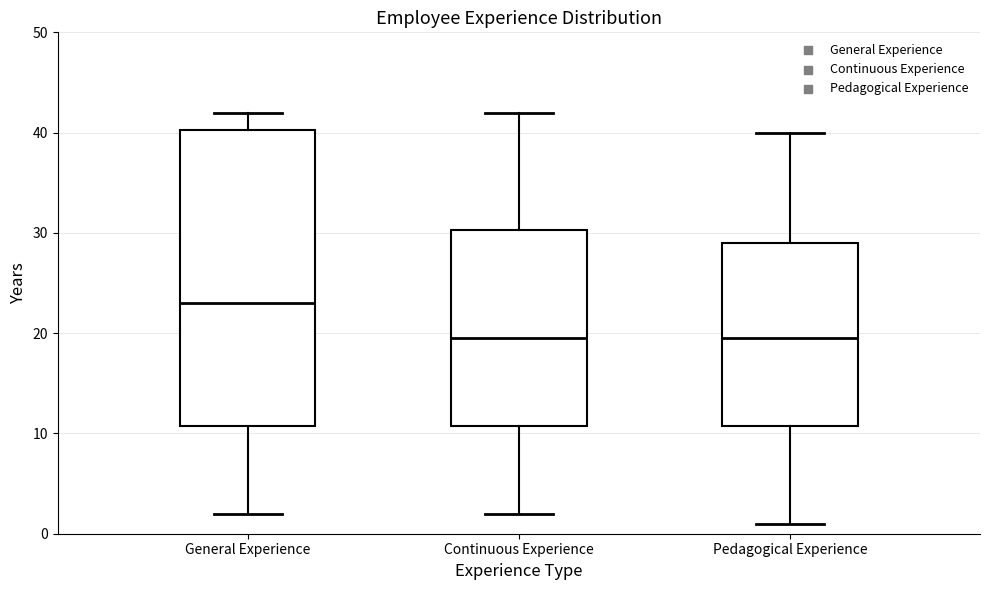

Reading left to right, read every box against the y-axis: the position of its median line, the range the box covers, and the ends of its whiskers. The values are not printed on the chart, so give them approximately, as read against the axis.

General Experience: median 23, box 11 to 40, whiskers 2 to 42
Continuous Experience: median 20, box 11 to 30, whiskers 2 to 42
Pedagogical Experience: median 20, box 11 to 29, whiskers 1 to 40